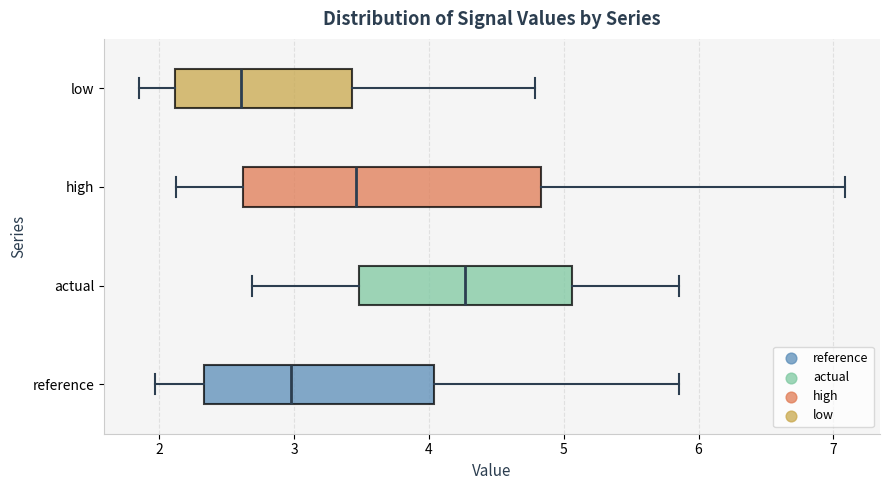

Reading bottom to top, transcribe this box plot: for each box, give where its median line is, the range the box spans, and where its two whiskers end, as read against the x-axis. The values are not printed on the chart, so give them approximately, as read against the axis.

reference: median 3.0, box 2.3 to 4.0, whiskers 2.0 to 5.9
actual: median 4.3, box 3.5 to 5.1, whiskers 2.7 to 5.9
high: median 3.5, box 2.6 to 4.8, whiskers 2.1 to 7.1
low: median 2.6, box 2.1 to 3.4, whiskers 1.9 to 4.8